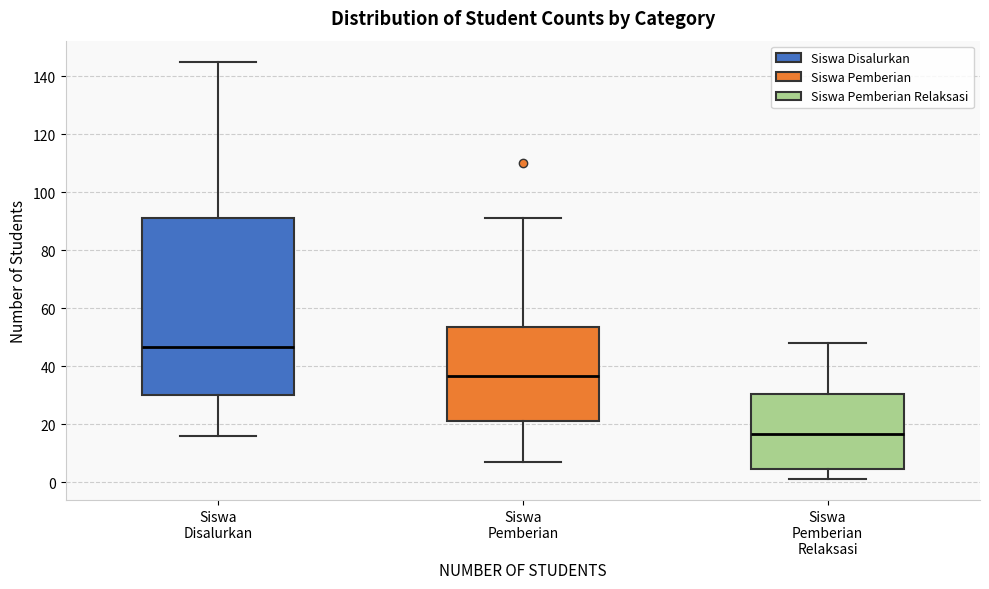

Reading left to right, transcribe this box plot: for each box, give where its median line is, the range the box spans, and where its two whiskers end, as read against the y-axis. The values are not printed on the chart, so give them approximately, as read against the axis.

Siswa Disalurkan: median 46, box 30 to 92, whiskers 16 to 146
Siswa Pemberian: median 36, box 22 to 54, whiskers 8 to 92
Siswa Pemberian Relaksasi: median 16, box 4 to 30, whiskers 2 to 48